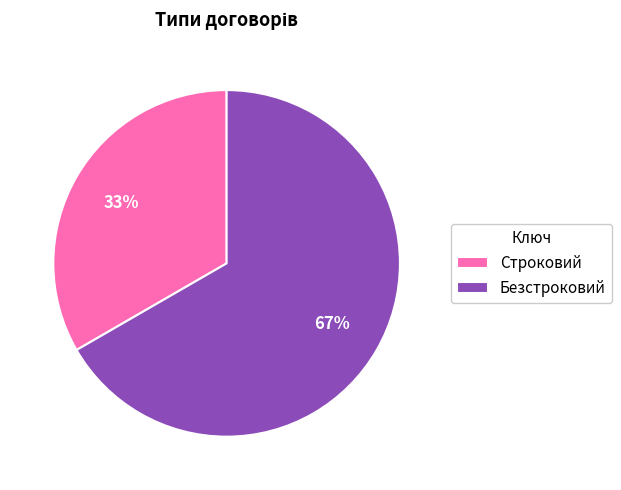

Between Строковий and Безстроковий, which is larger?

Безстроковий